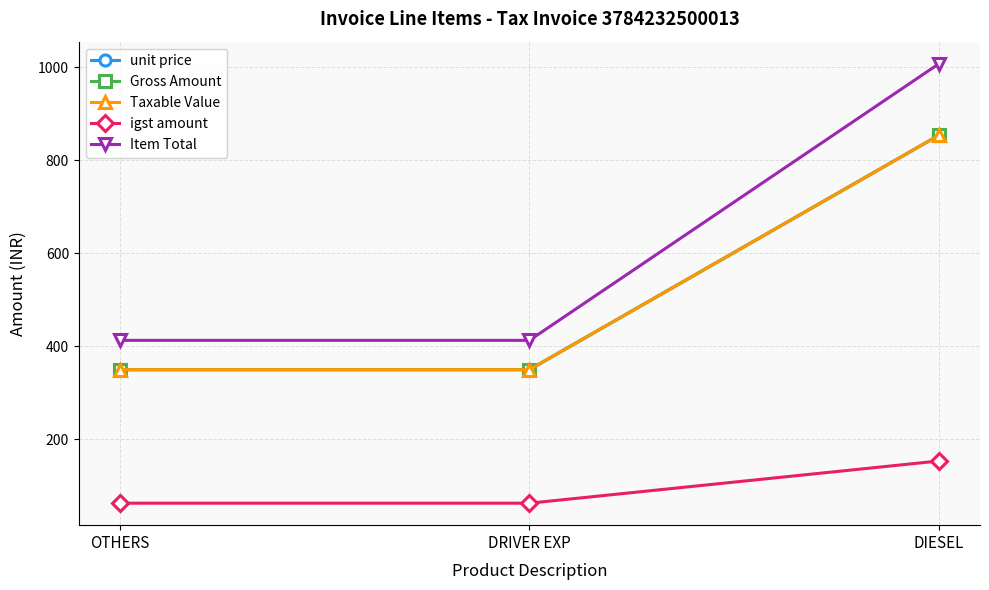

What is the greatest value displayed?

1007.7